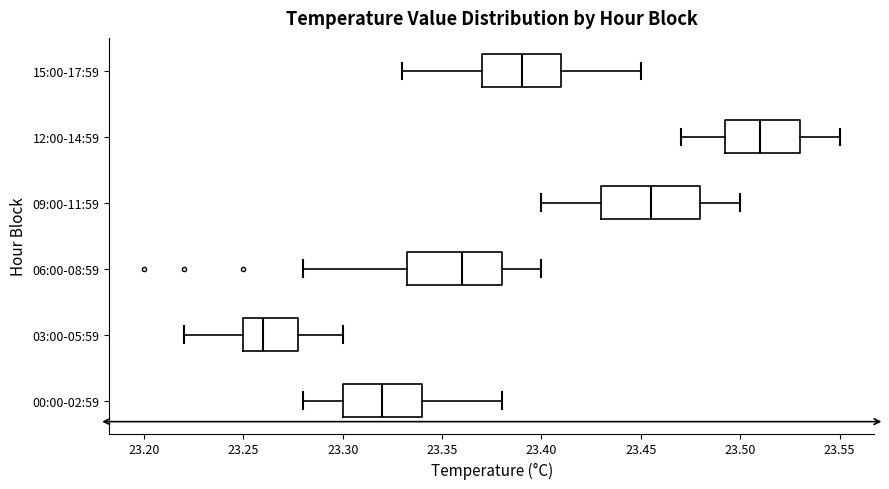

Where does the right whisker of the box for 12:00-14:59 end on the x-axis? The values are not printed on the chart, so give them approximately, as read against the axis.

23.550